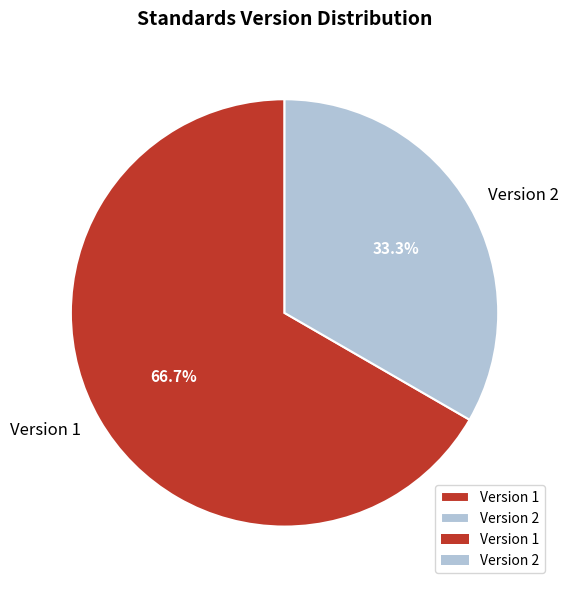

How many segments does this pie chart have?

2